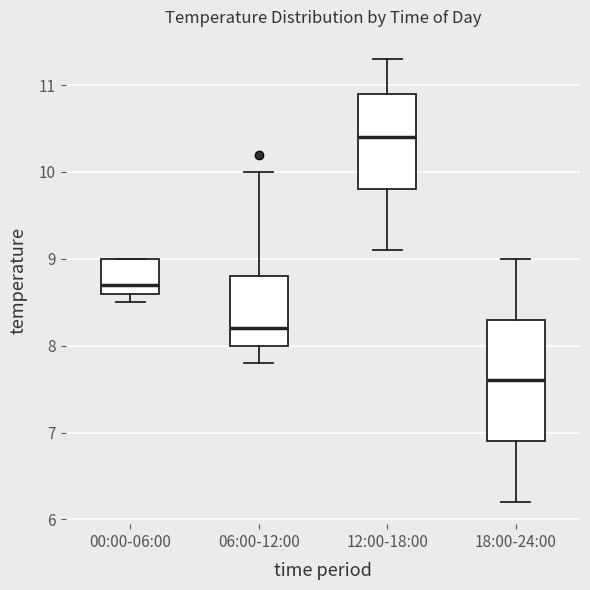

Comparing the boxes themselves (not the whiskers), which one is the tallest?

18:00-24:00